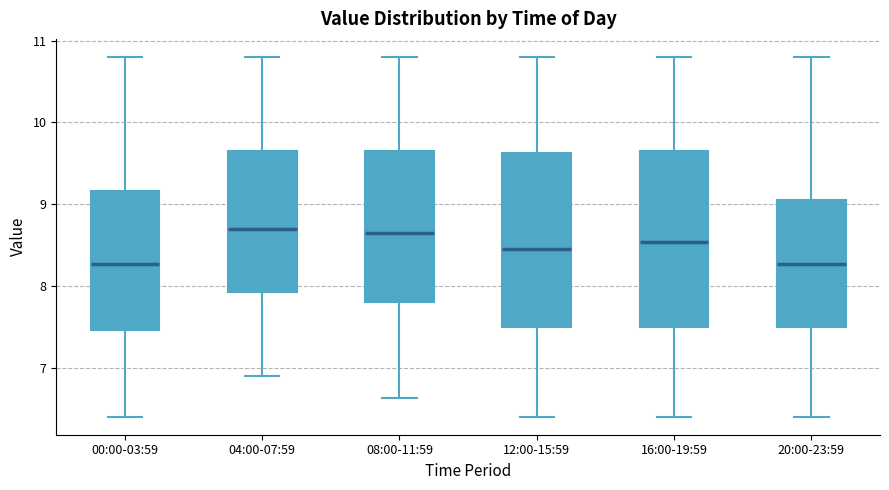

Reading left to right, transcribe this box plot: for each box, give where its median line is, the range the box spans, and where its two whiskers end, as read against the y-axis. The values are not printed on the chart, so give them approximately, as read against the axis.

00:00-03:59: median 8.3, box 7.5 to 9.2, whiskers 6.4 to 10.8
04:00-07:59: median 8.7, box 7.9 to 9.6, whiskers 6.9 to 10.8
08:00-11:59: median 8.7, box 7.8 to 9.6, whiskers 6.6 to 10.8
12:00-15:59: median 8.5, box 7.5 to 9.6, whiskers 6.4 to 10.8
16:00-19:59: median 8.5, box 7.5 to 9.6, whiskers 6.4 to 10.8
20:00-23:59: median 8.3, box 7.5 to 9.1, whiskers 6.4 to 10.8